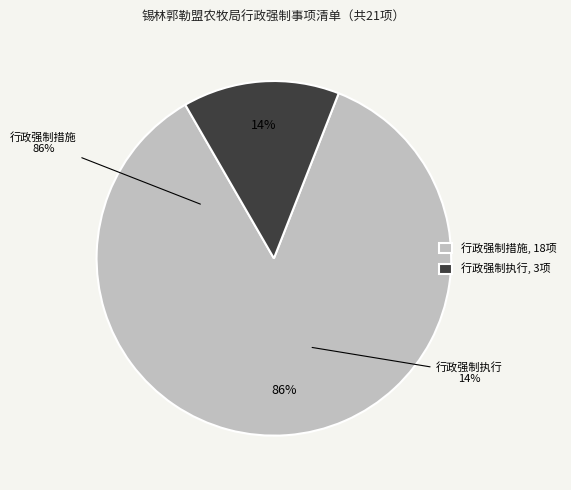

What is the change in value from 行政强制措施 to 行政强制执行?

-15